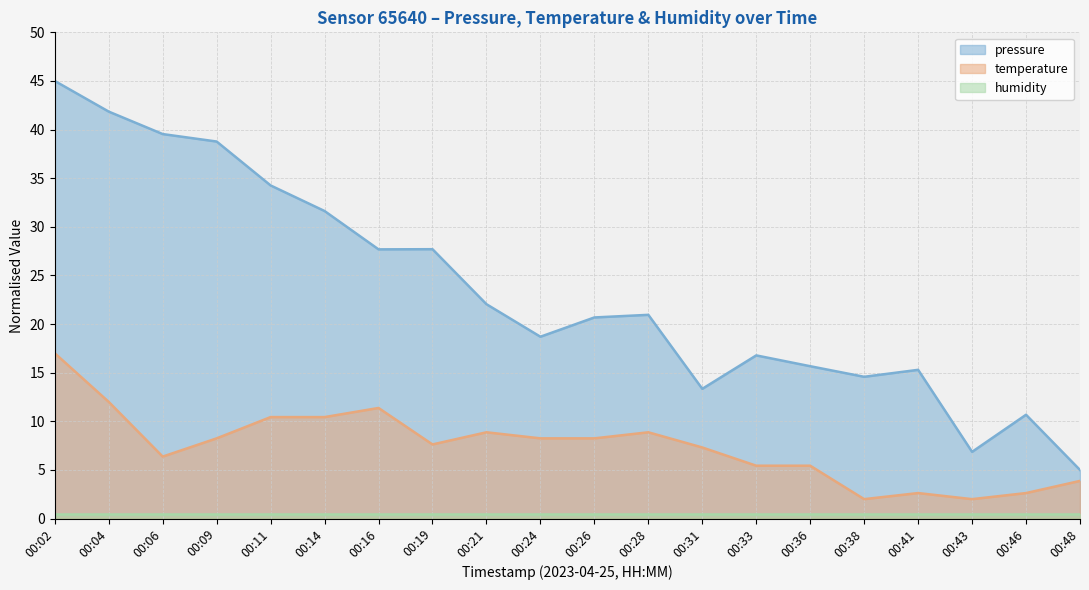

Where does the pressure series first go above 20?

00:02